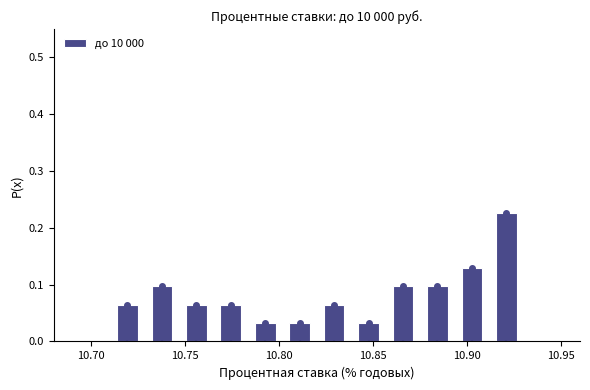

Around what value on the x-axis is the tallest bar? Give the approximate position of its centre, as read against the axis.

10.920